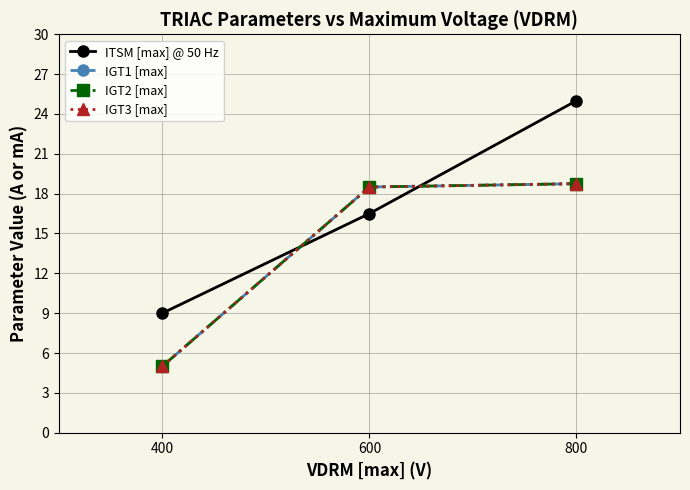

What is the total value across all series at 400?

24.0